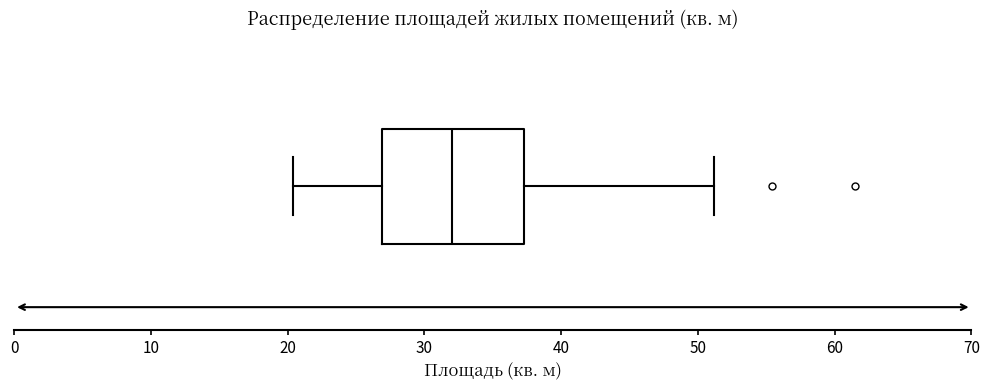

Where is the right edge of the box on the x-axis? The values are not printed on the chart, so give them approximately, as read against the axis.

37